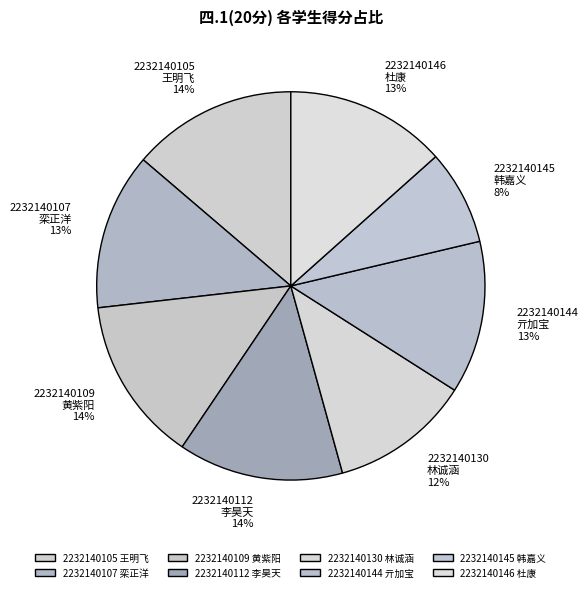

Is there a majority slice in this chart?

No